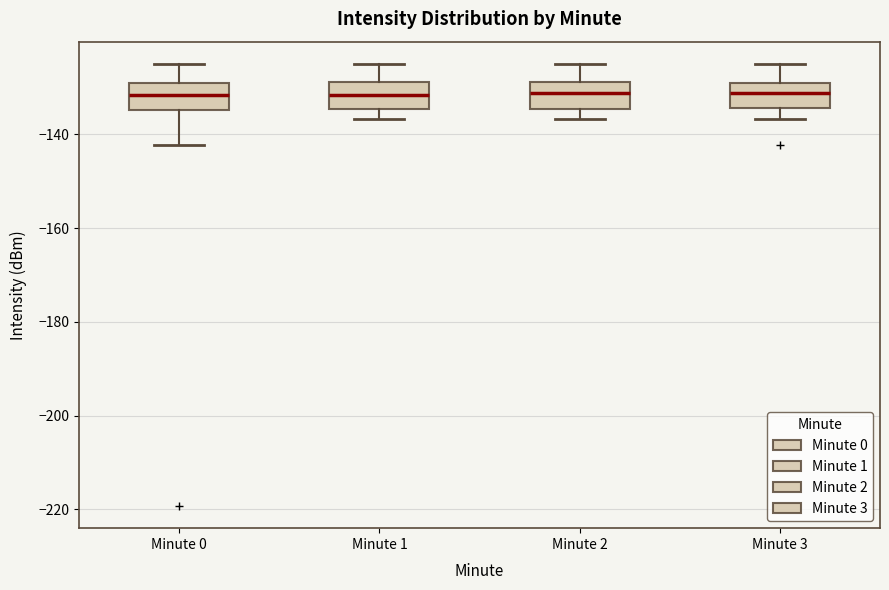

Where does the median line of the box for Minute 0 sit on the y-axis? The values are not printed on the chart, so give them approximately, as read against the axis.

-132